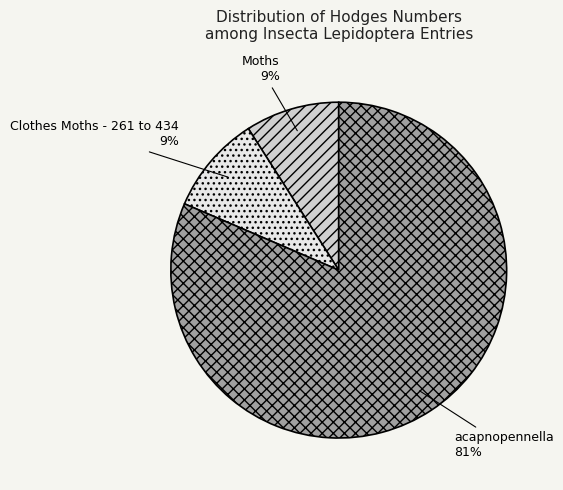

How many segments does this pie chart have?

3